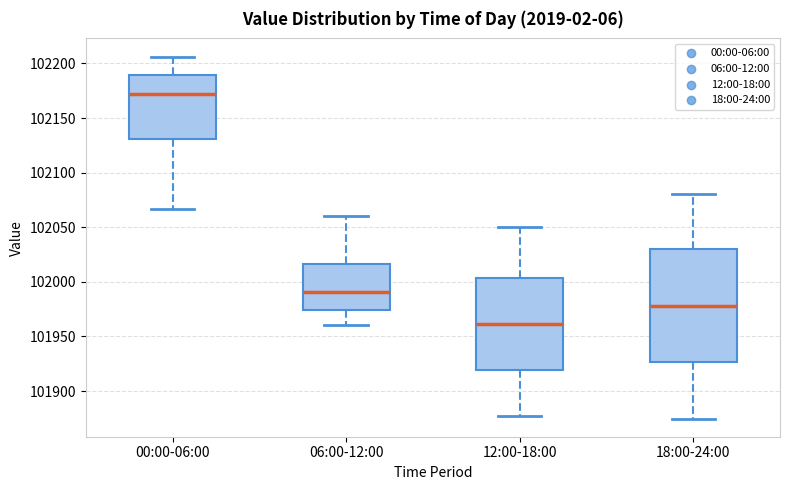

Which box is the tallest, from its lower edge to its upper edge?

18:00-24:00